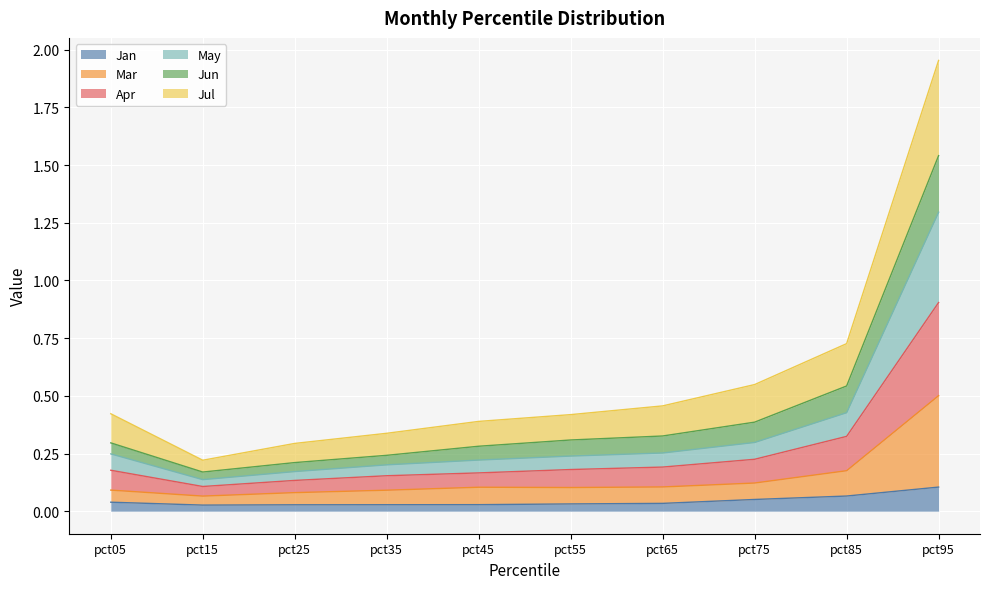

At which category does Jun reach its first local valley?

pct15